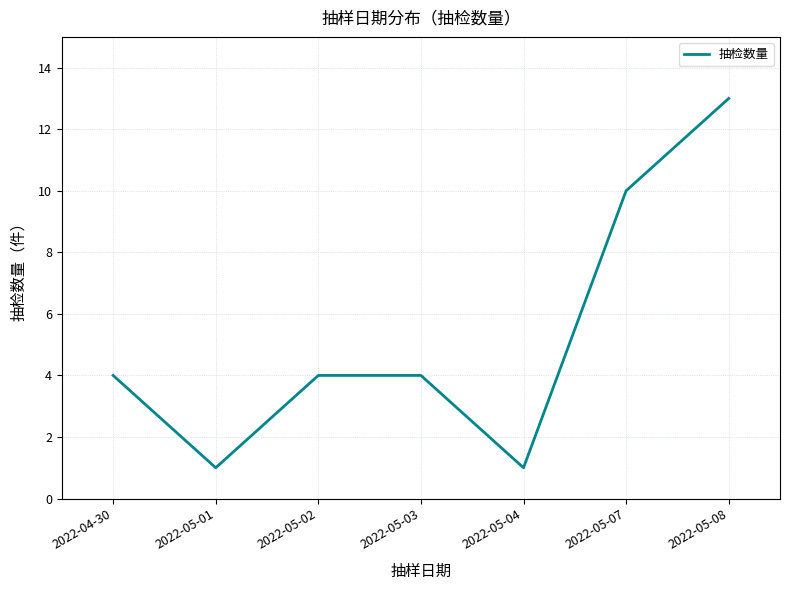

What position from the left is 2022-05-04?

5